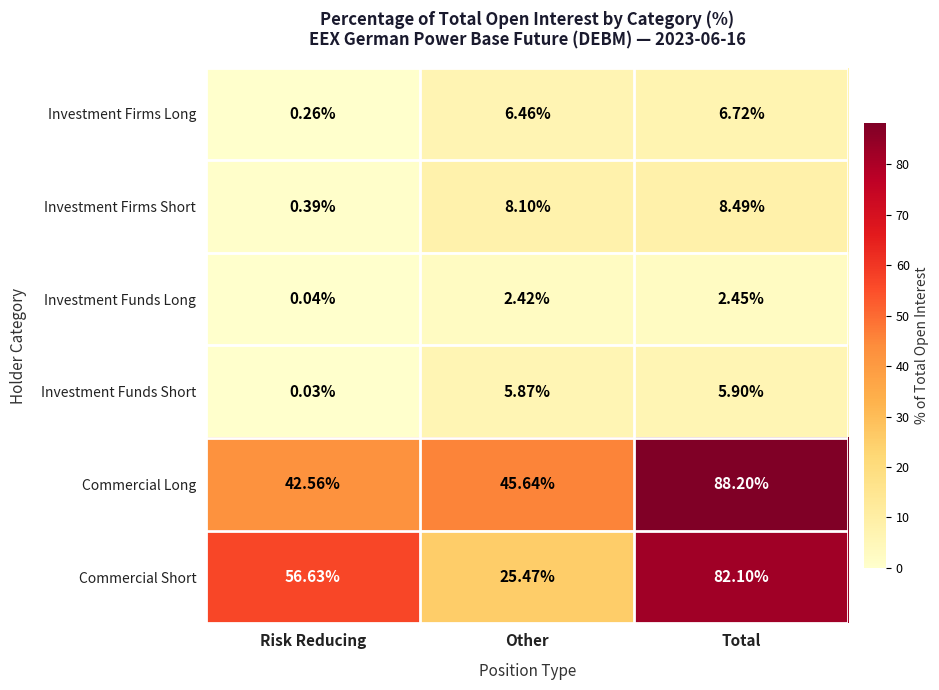

List the series in order of their peak value, lowest first.

Investment Funds Long, Investment Funds Short, Investment Firms Long, Investment Firms Short, Commercial Short, Commercial Long